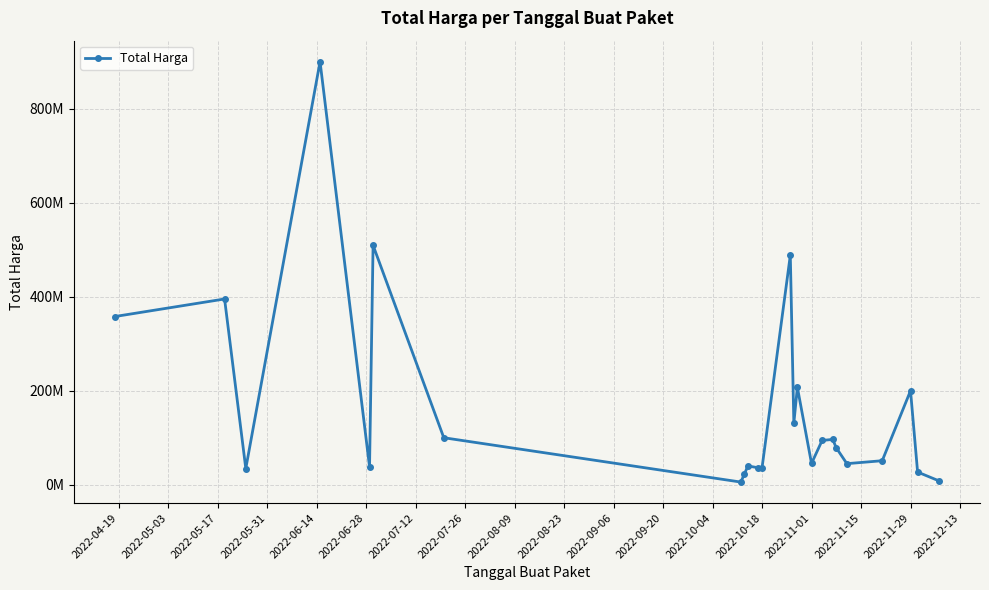

Does the chart display data point markers on the line(s)?

Yes